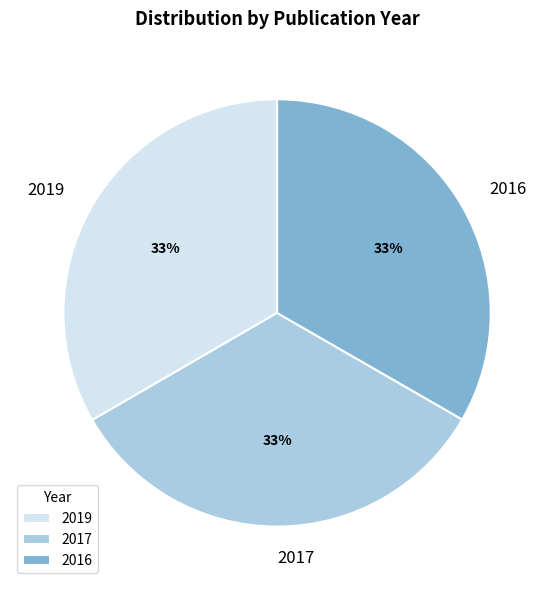

Combined, do 2016 and 2017 account for over 50%?

Yes